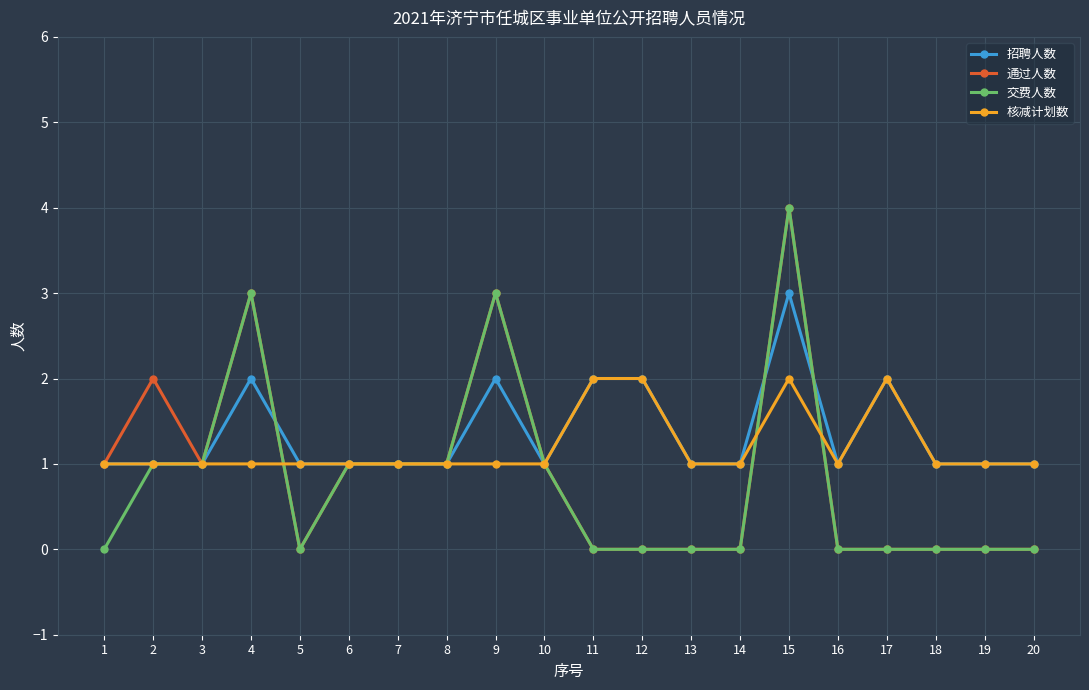

What is the difference between the maximum and minimum values in the 招聘人数 series?

2